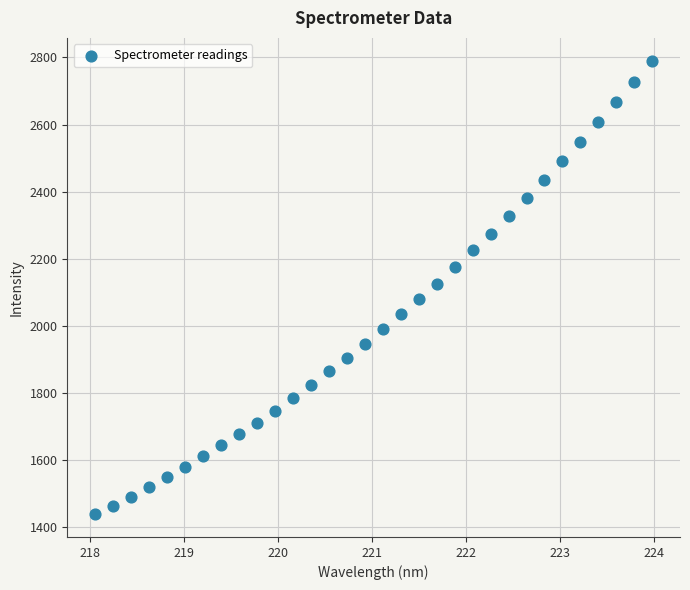

What is the range of X values (max minus min)?

5.9